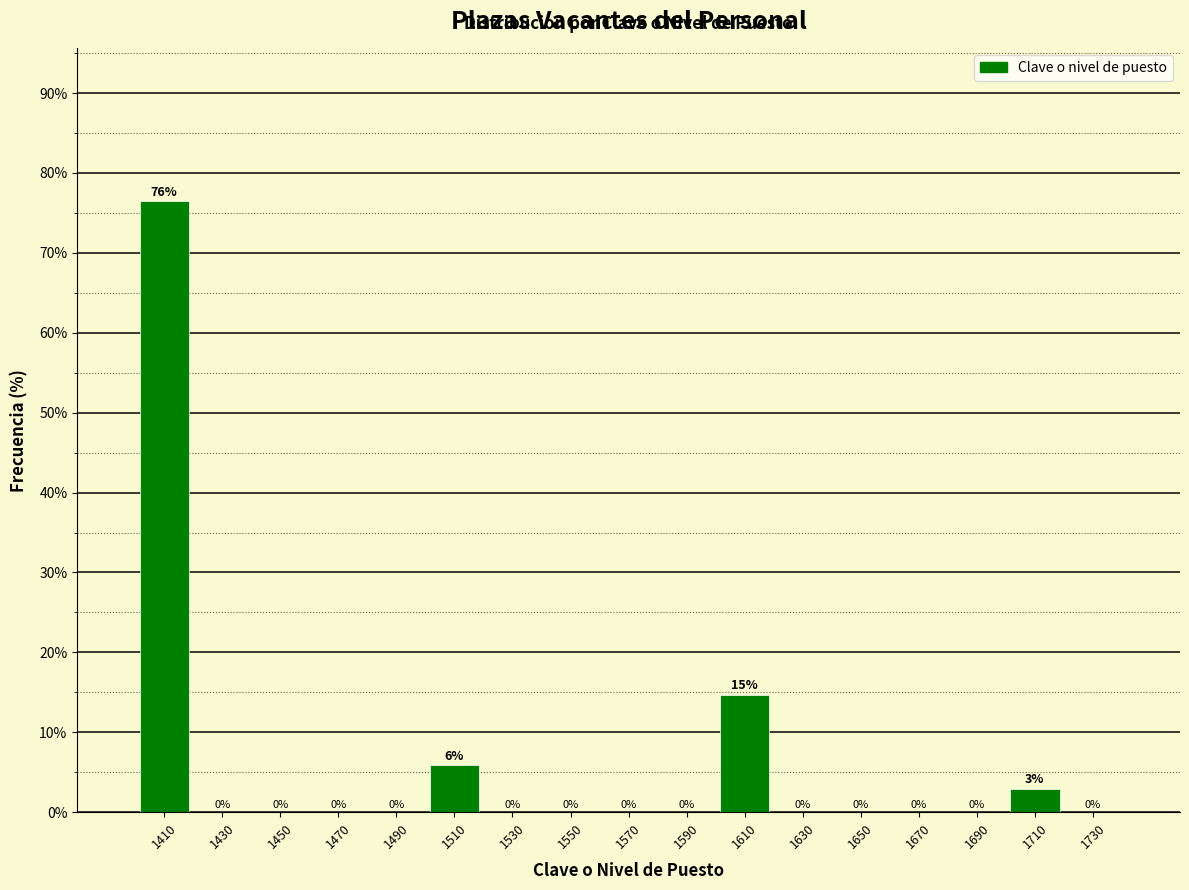

Which range on the x-axis has the tallest bar?

1400 to 1420